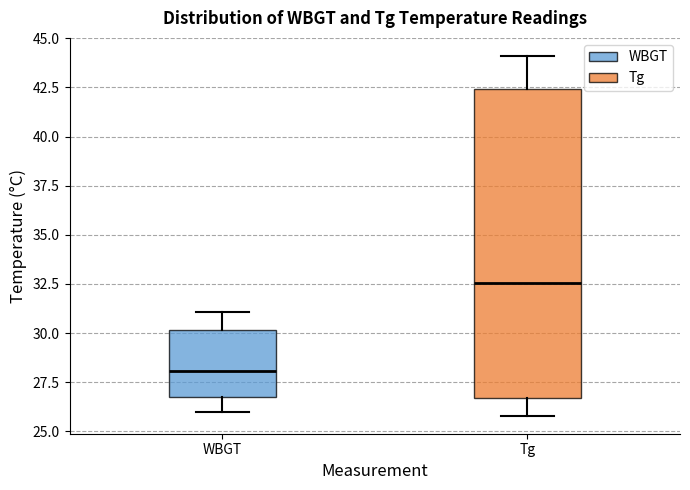

Which box is the tallest, from its lower edge to its upper edge?

Tg